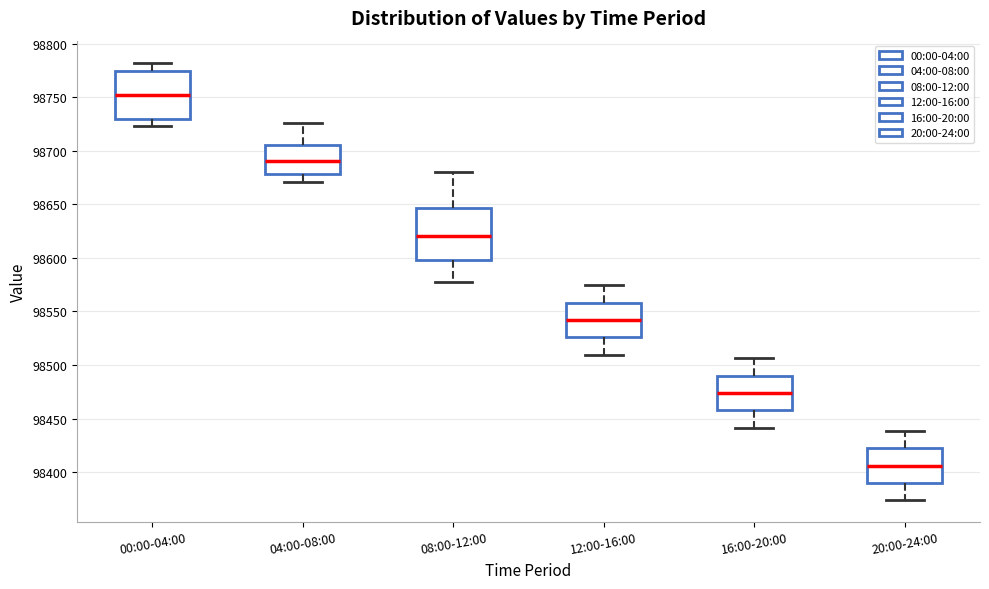

Which box has the lowest median line?

20:00-24:00